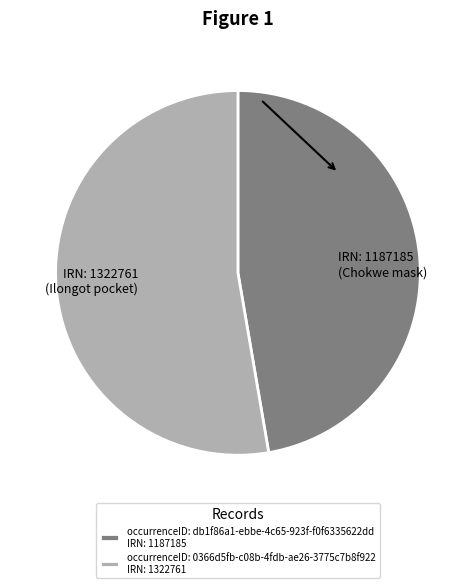

Which category has the smallest portion of the pie?

occurrenceID: db1f86a1-ebbe-4c65-923f-f0f6335622dd IRN: 1187185